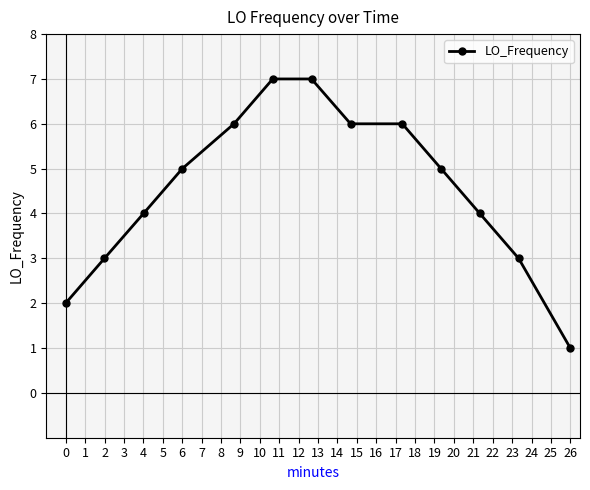

What is the difference between the maximum and minimum values?

6